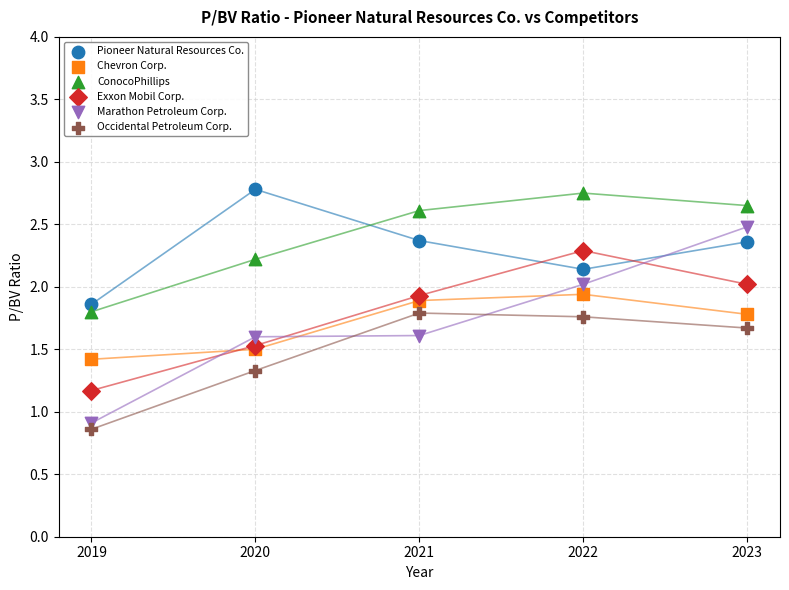

Which series has the largest Y range (max minus min)?

Marathon Petroleum Corp.